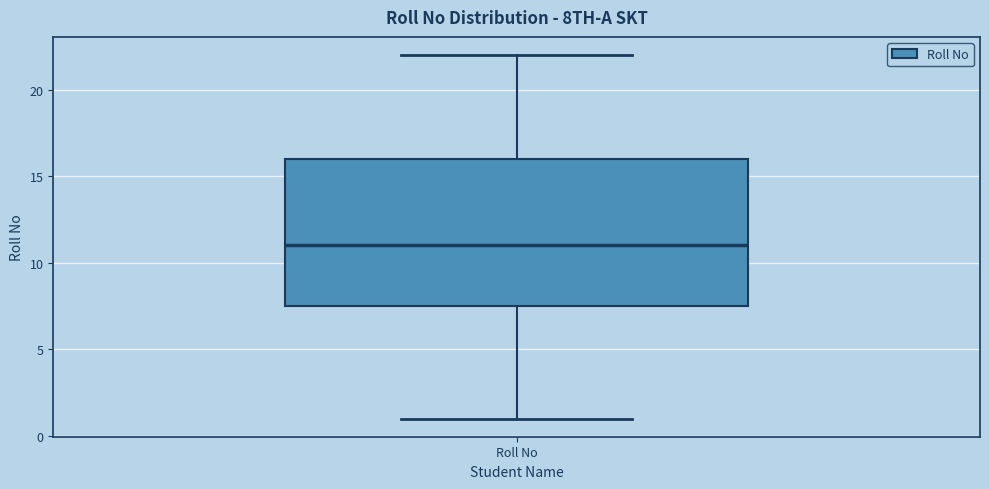

Where is the lower edge of the box for Roll No on the y-axis? The values are not printed on the chart, so give them approximately, as read against the axis.

7.5